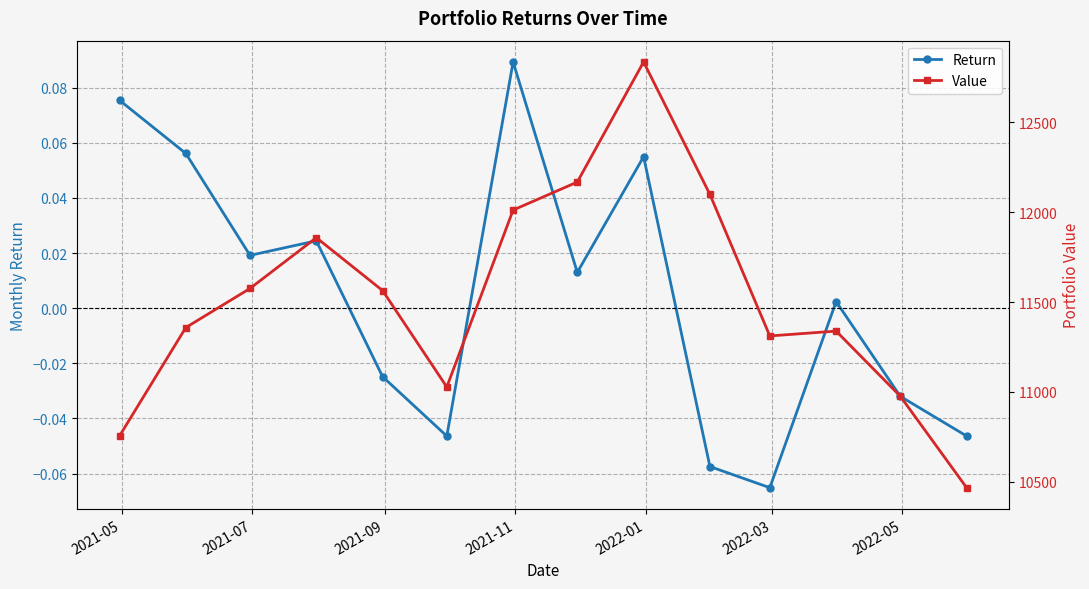

Reading left to right, list all the values displayed in this chart.

Return: 0.1	0.1	0.0	0.0	-0.0	-0.0	0.1	0.0	0.1	-0.1	-0.1	0.0	-0.0	-0.0
Value: 10754.2	11357.9	11575.5	11858.3	11563.6	11027.0	12012.0	12167.9	12836.5	12099.1	11311.1	11338.1	10975.5	10466.3